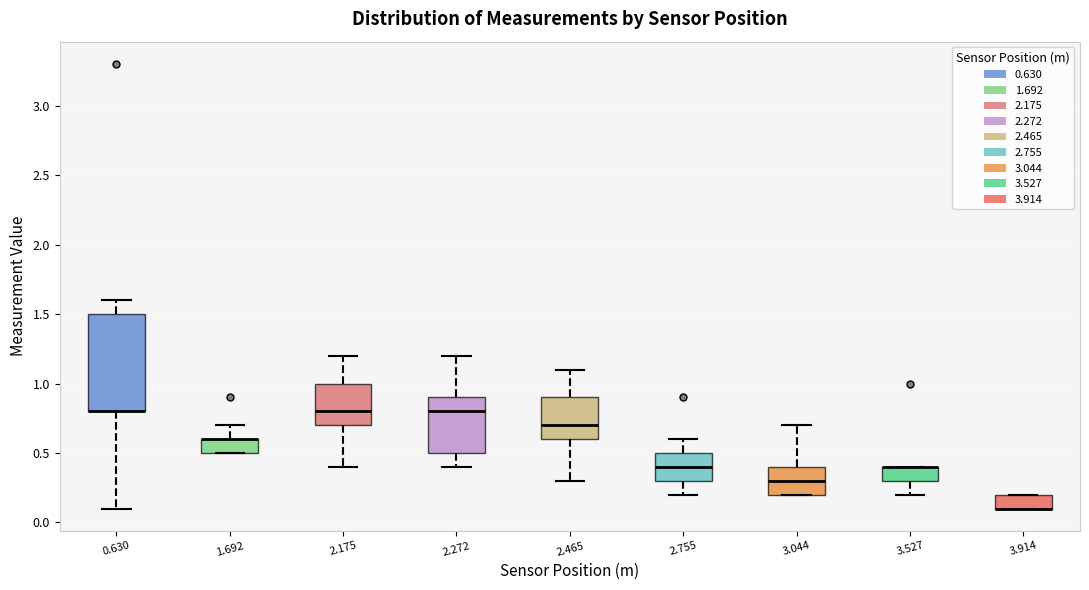

Where does the median line of the box at x = 2.755 sit on the y-axis? The values are not printed on the chart, so give them approximately, as read against the axis.

0.4